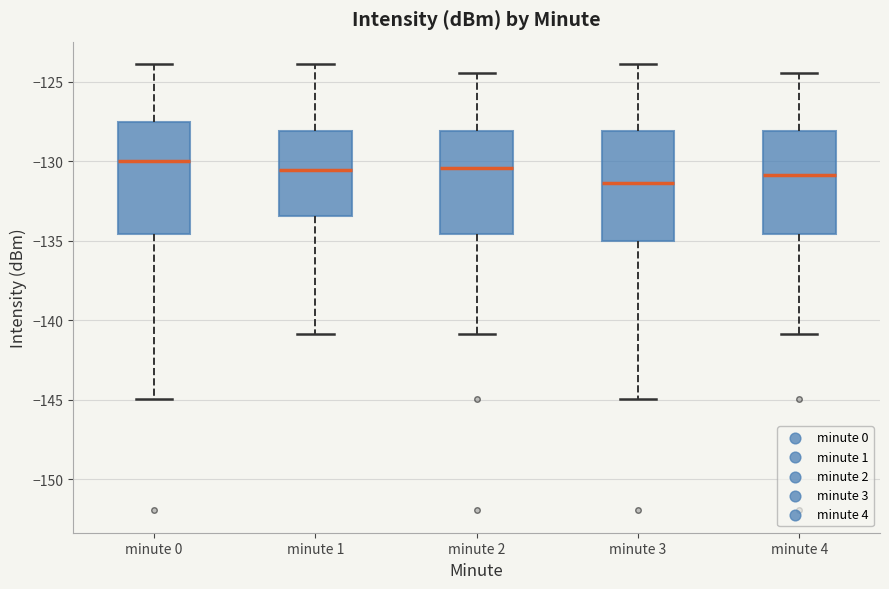

Reading left to right, transcribe this box plot: for each box, give where its median line is, the range the box spans, and where its two whiskers end, as read against the y-axis. The values are not printed on the chart, so give them approximately, as read against the axis.

minute 0: median -130.0, box -134.5 to -127.5, whiskers -145.0 to -124.0
minute 1: median -130.5, box -133.5 to -128.0, whiskers -141.0 to -124.0
minute 2: median -130.5, box -134.5 to -128.0, whiskers -141.0 to -124.5
minute 3: median -131.5, box -135.0 to -128.0, whiskers -145.0 to -124.0
minute 4: median -131.0, box -134.5 to -128.0, whiskers -141.0 to -124.5